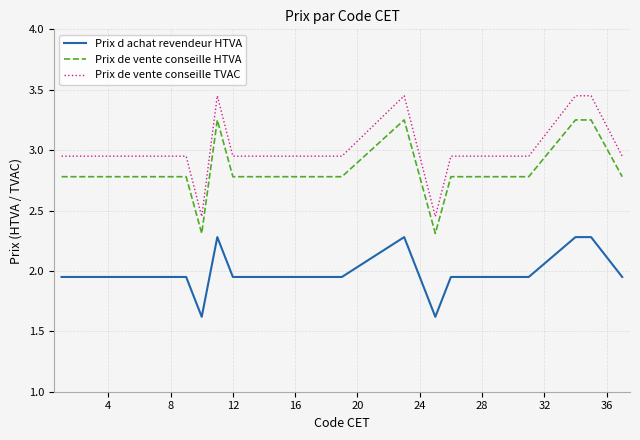

What is the minimum value for Prix de vente conseille HTVA?

2.3